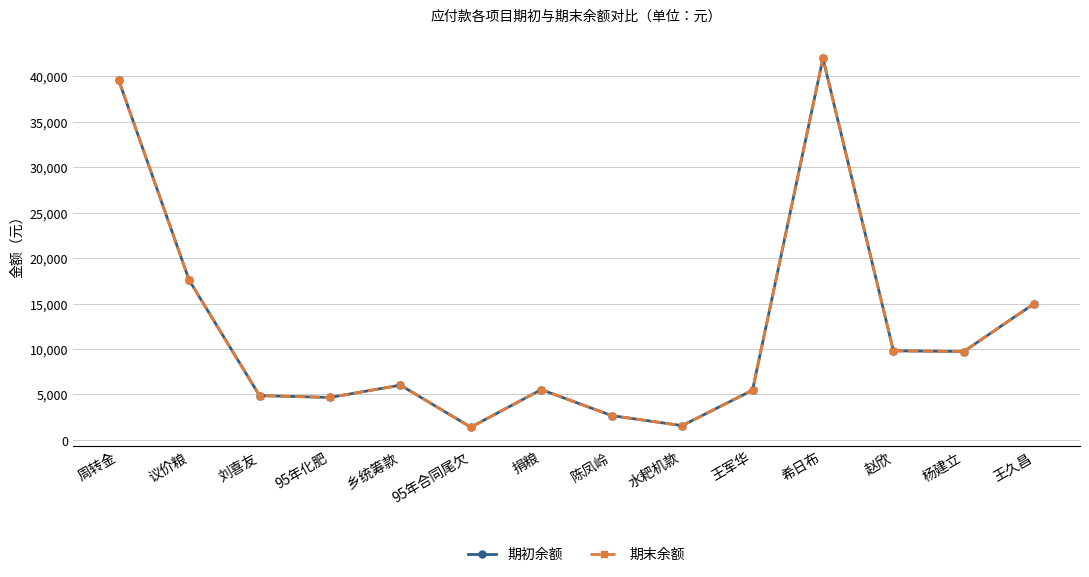

Is this an area chart (filled region under the line)?

No